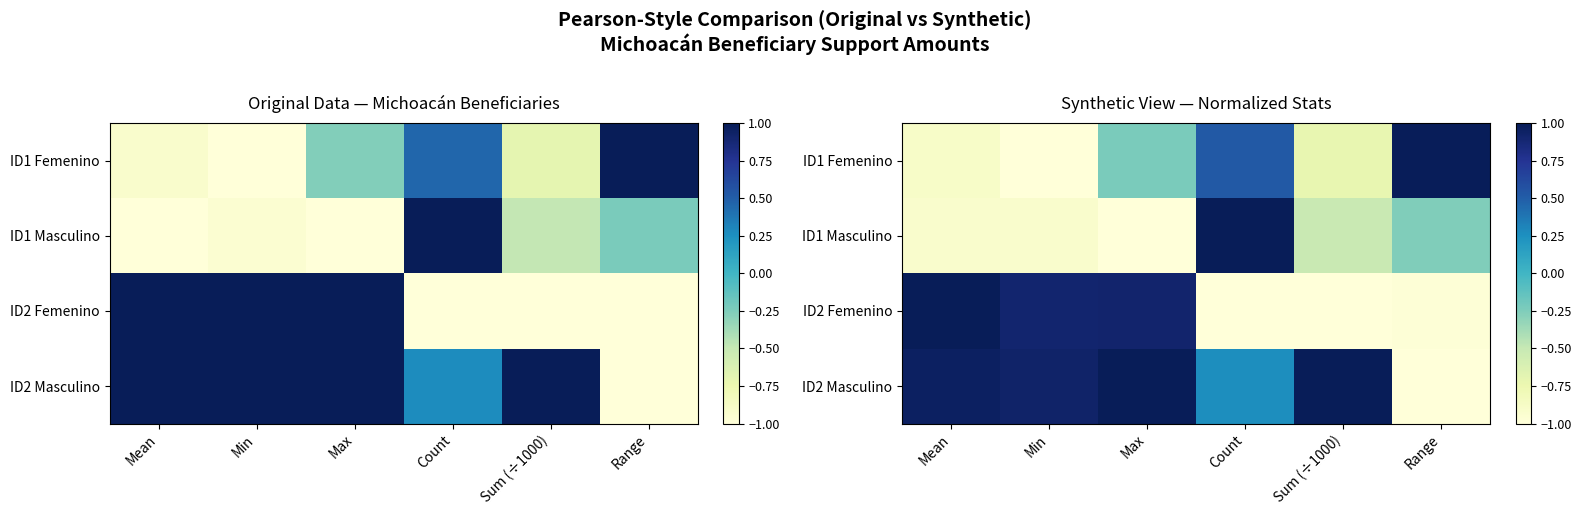

What is the difference between the maximum and minimum values in the ID2 Femenino series?

2.0